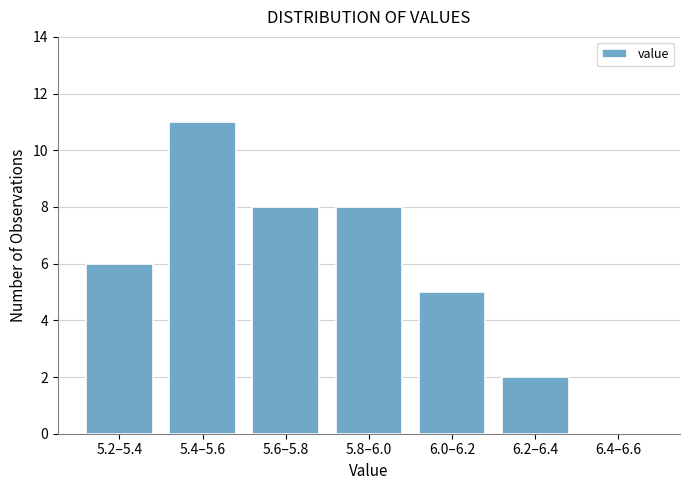

Reading right to left, what are all the values shown in this chart?

6.4–6.6=0	6.2–6.4=2	6.0–6.2=5	5.8–6.0=8	5.6–5.8=8	5.4–5.6=11	5.2–5.4=6